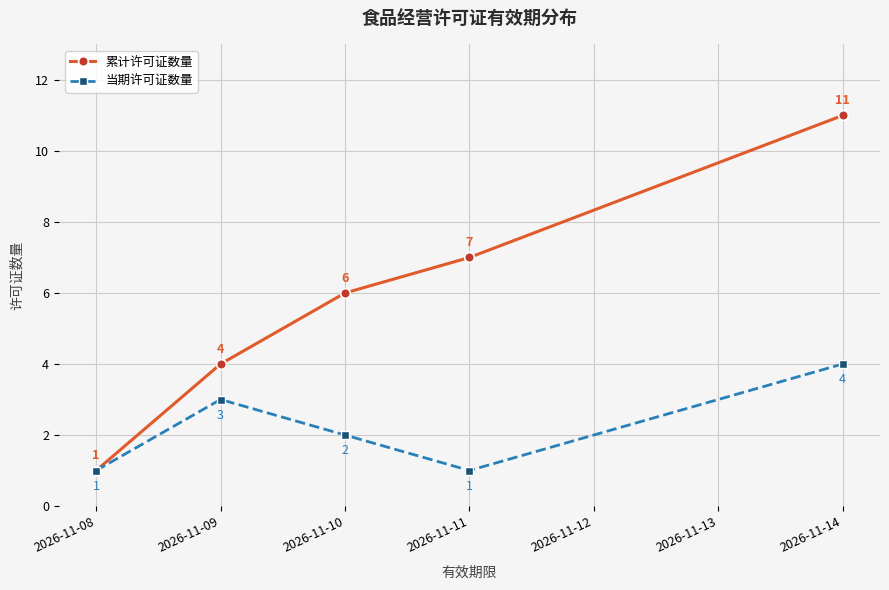

At which label does 当期许可证数量 first exceed 2?

2026-11-09